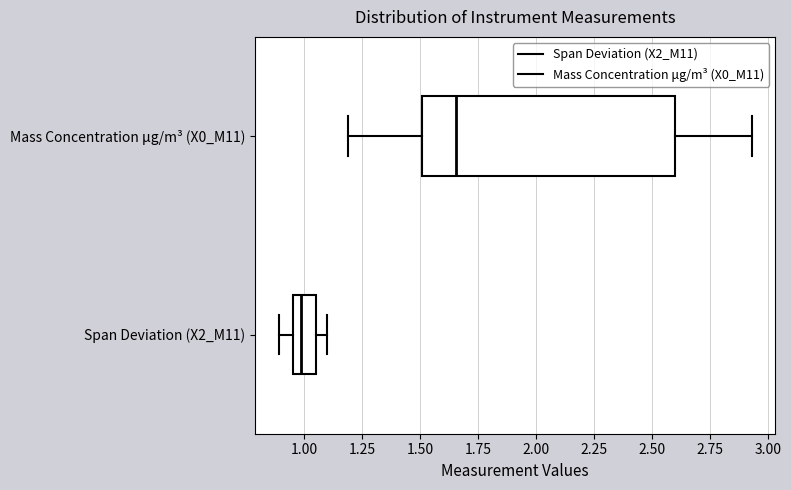

Where is the right edge of the box for Mass Concentration μg/m³ (X0_M11) on the x-axis? The values are not printed on the chart, so give them approximately, as read against the axis.

2.60